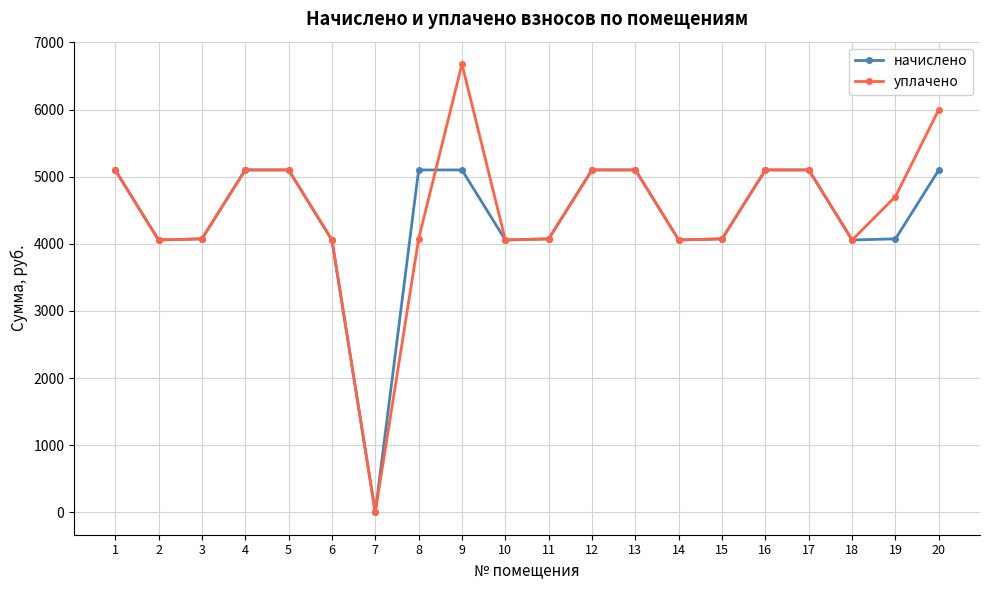

What is the value of the уплачено point at the 15th from the left?

4073.8